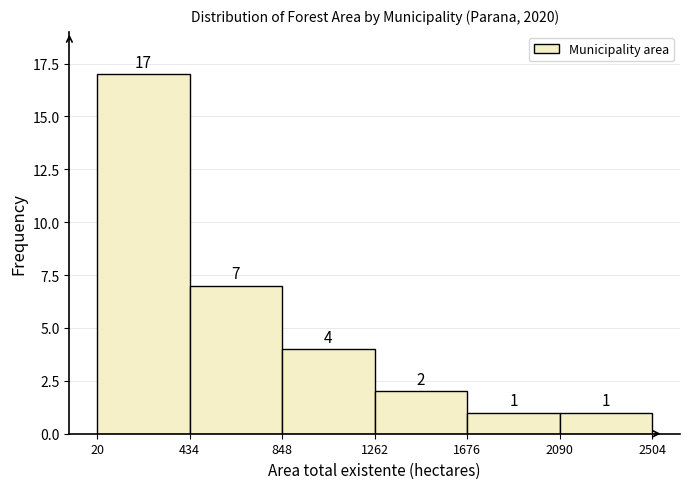

How tall is the bar that spans 848 to 1262 on the x-axis?

4